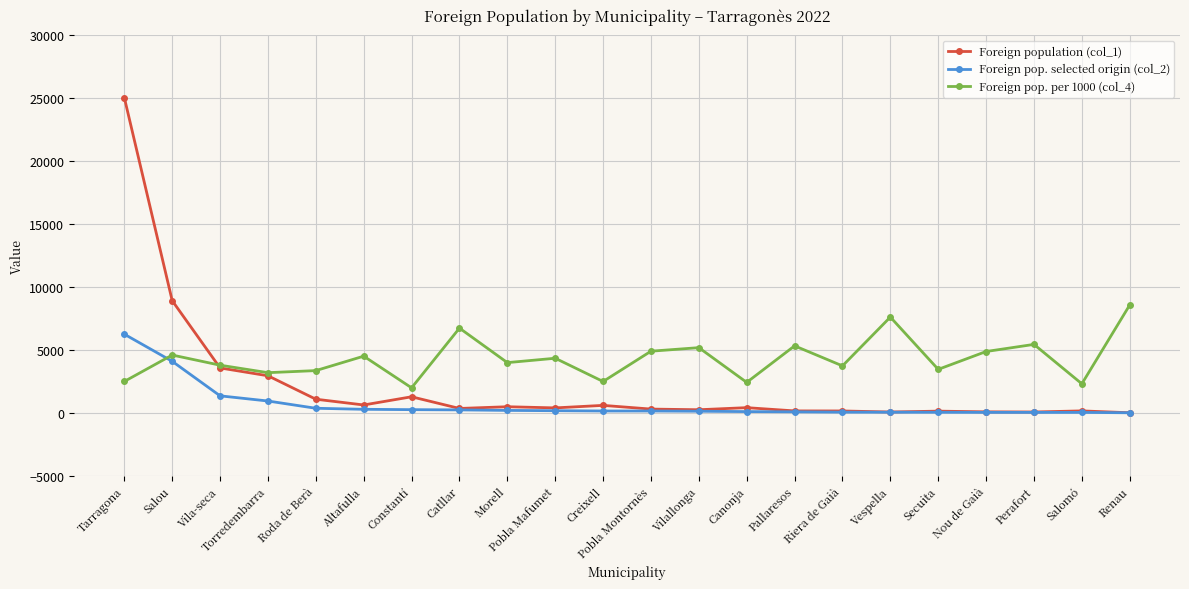

At which label is Foreign pop. selected origin (col_2) closest to 3129?

Salou